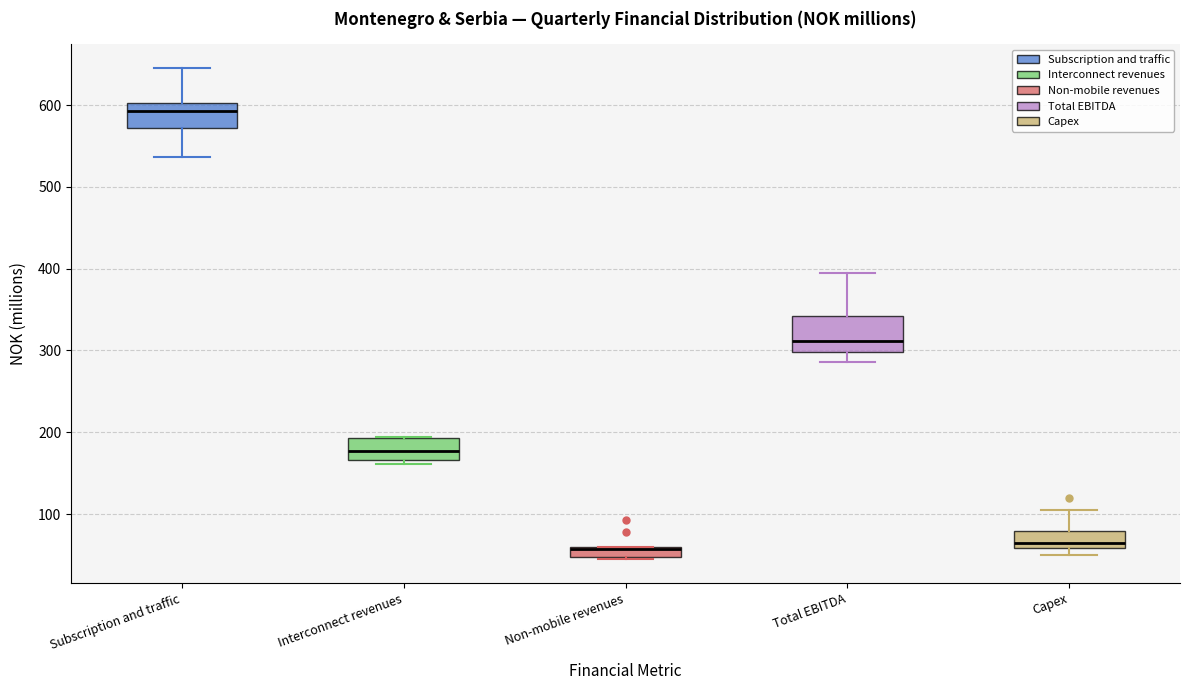

Comparing the boxes themselves (not the whiskers), which one is the tallest?

Total EBITDA